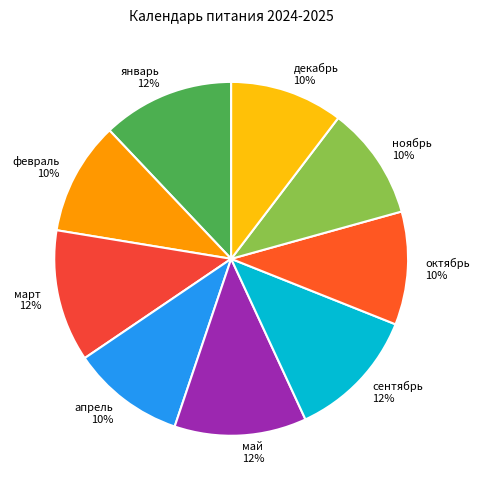

What is the ratio of the value at май to the value at февраль?

1.2